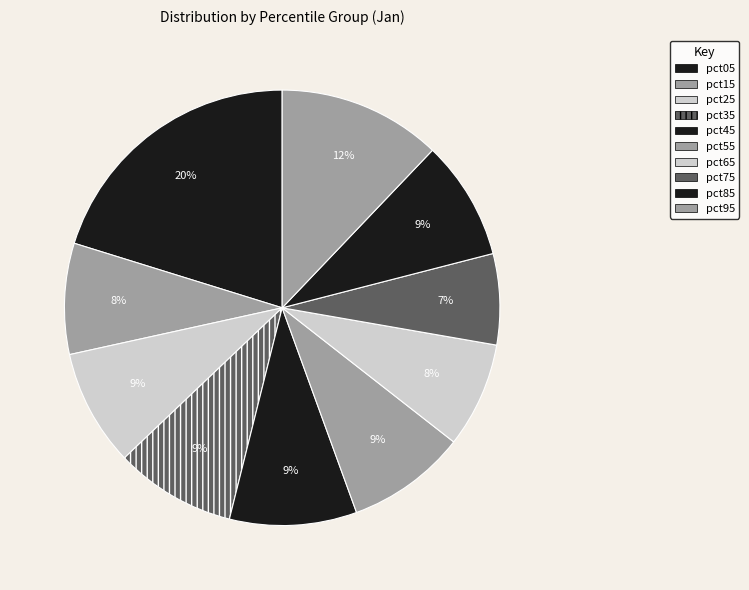

How many slices are in this pie chart?

10